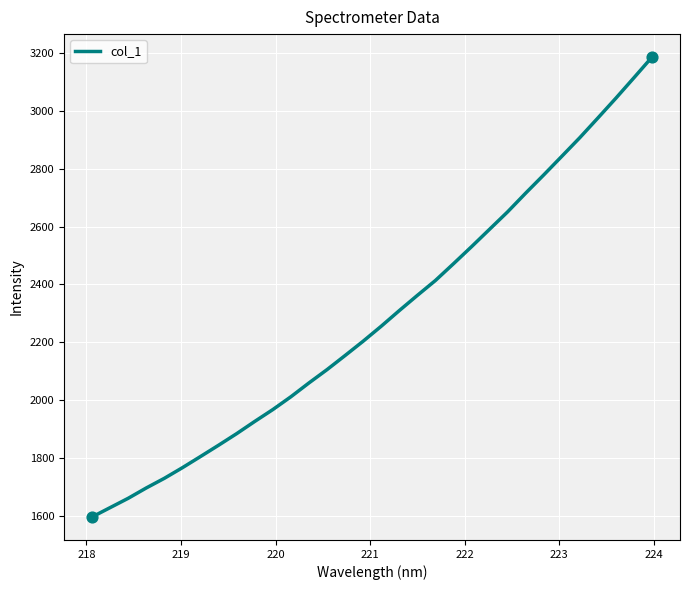

What is the maximum value shown in the chart?

3185.9